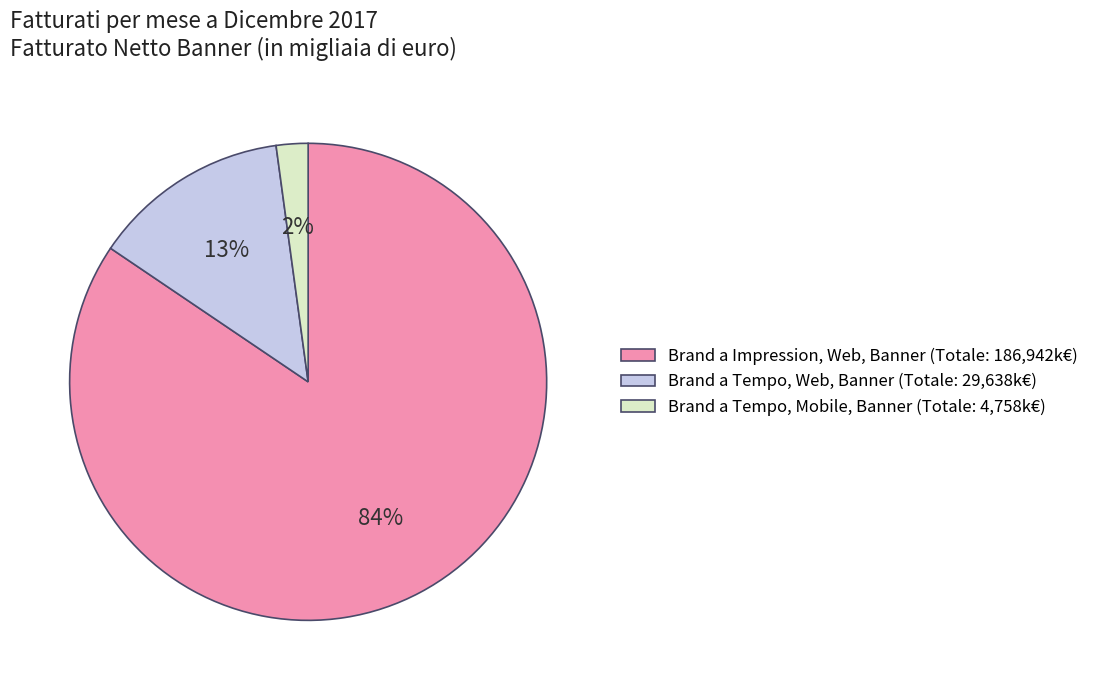

Count the number of slices in the pie.

3